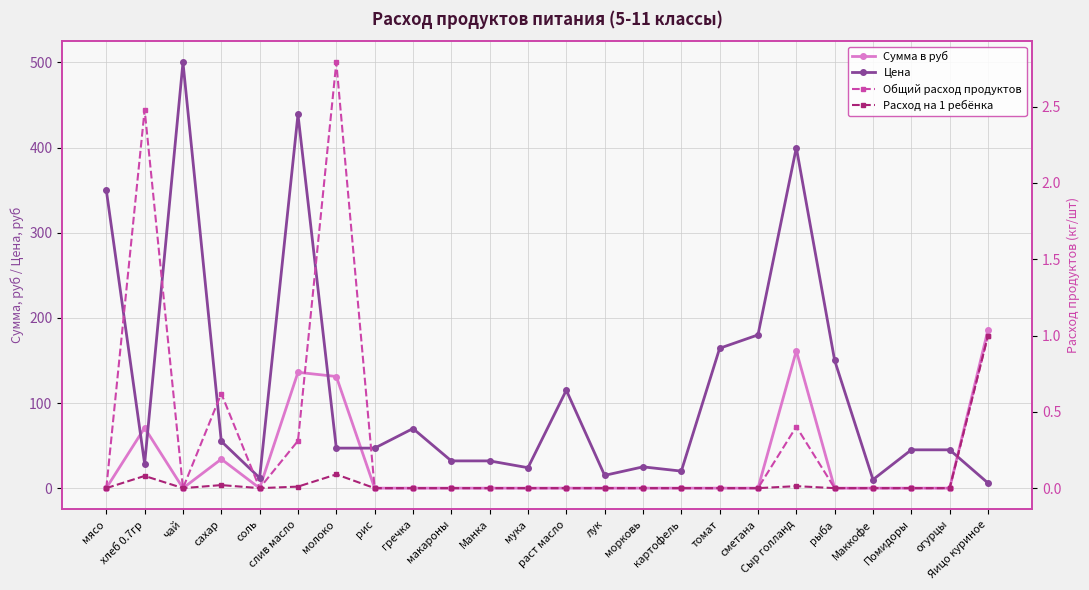

What position from the left is Сыр голланд?

19